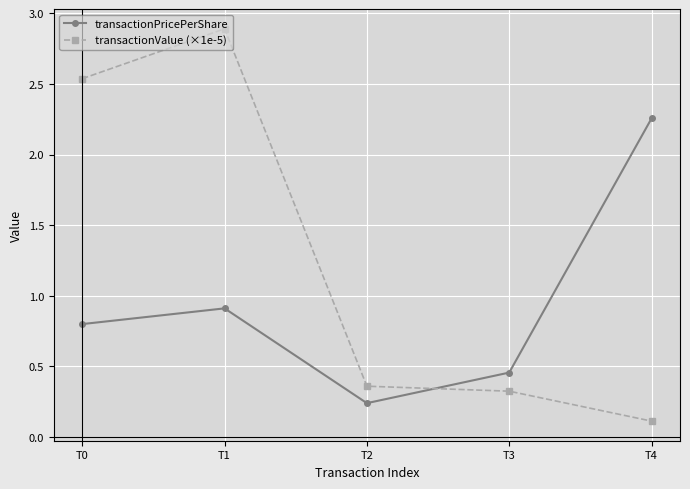

List the series in order of their overall mean, lowest first.

transactionPricePerShare, transactionValue (×1e-5)